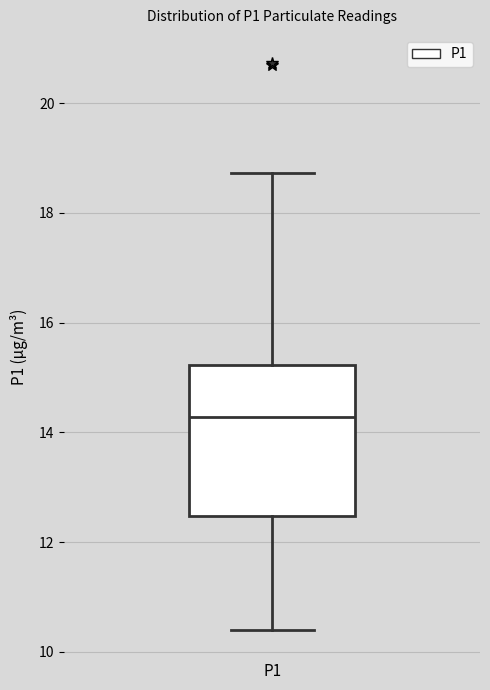

Transcribe this box plot: give where the median line is, the range the box spans, and where the two whiskers end, as read against the y-axis. The values are not printed on the chart, so give them approximately, as read against the axis.

median 14.2, box 12.4 to 15.2, whiskers 10.4 to 18.8